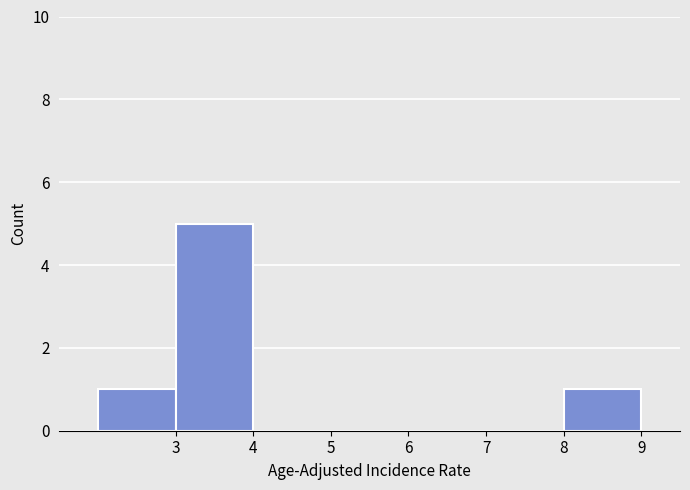

How tall is the bar that spans 8 to 9 on the x-axis? The values are not printed on the chart, so give them approximately, as read against the axis.

1